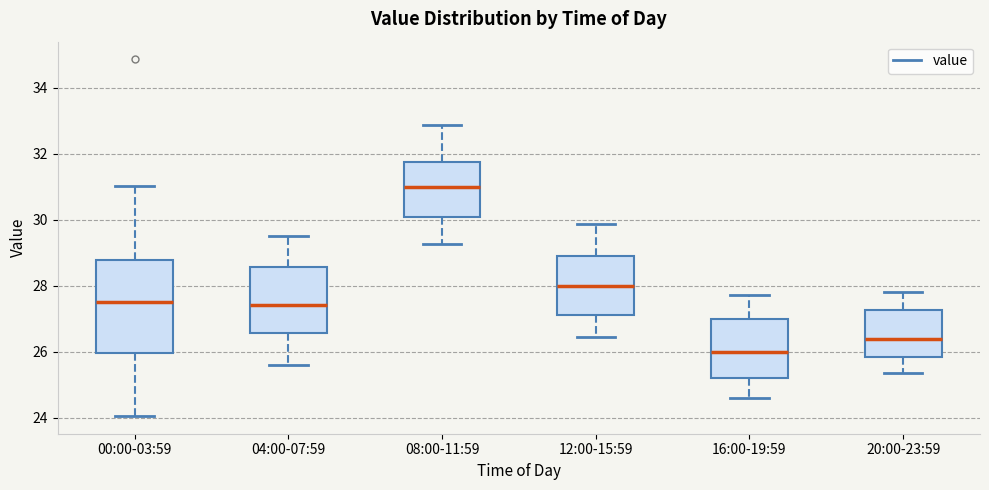

Where is the upper edge of the box for 00:00-03:59 on the y-axis? The values are not printed on the chart, so give them approximately, as read against the axis.

28.8